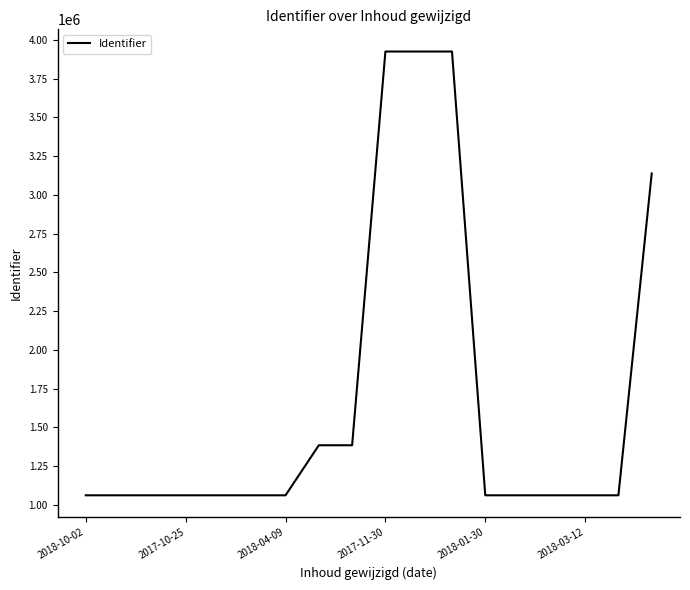

What is the difference between the maximum and minimum values?

2863251